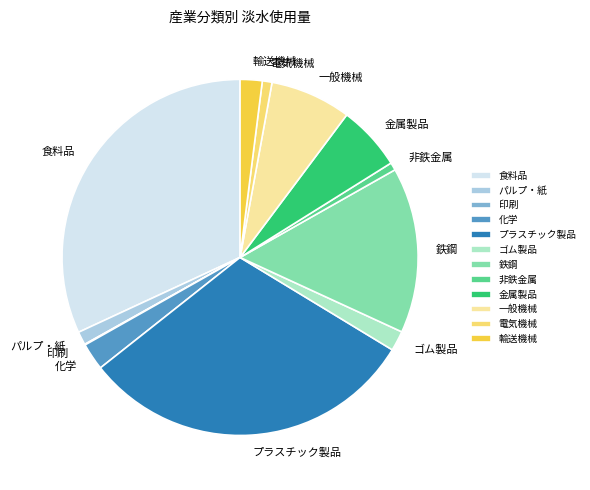

True or false: ゴム製品 accounts for 2% of the total.

True